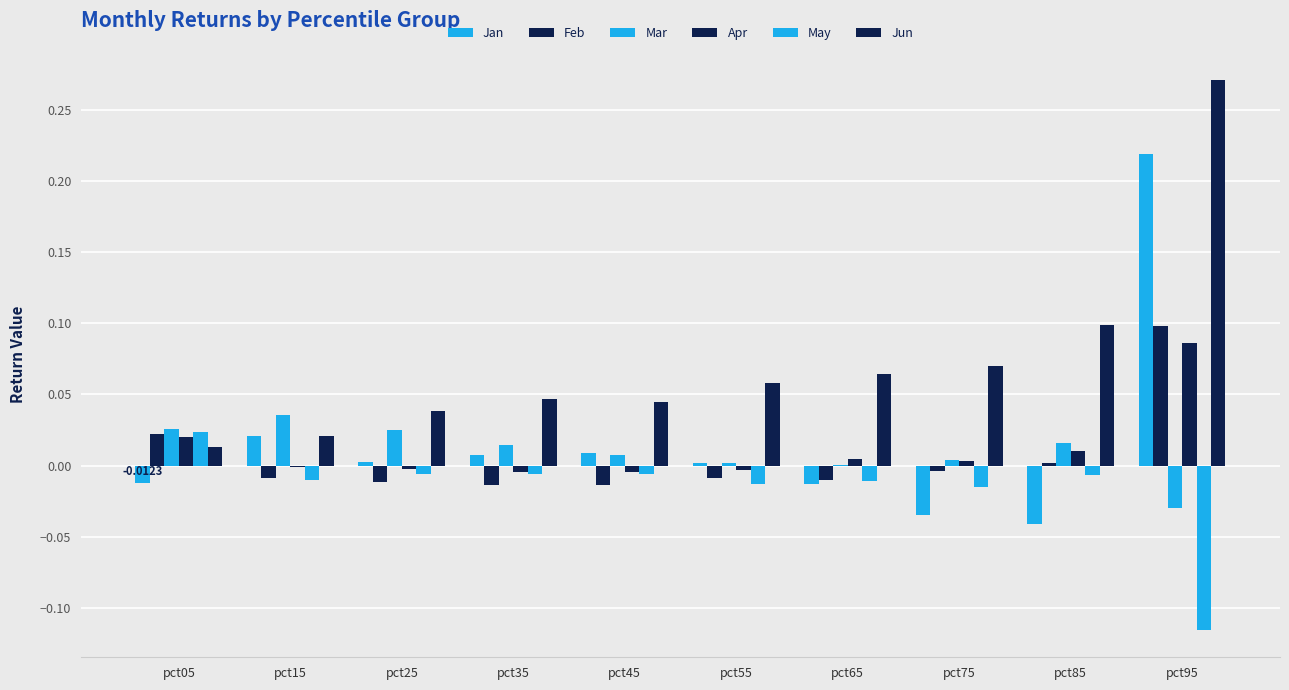

The Feb series shows 0.0 at pct85. True or false?

True